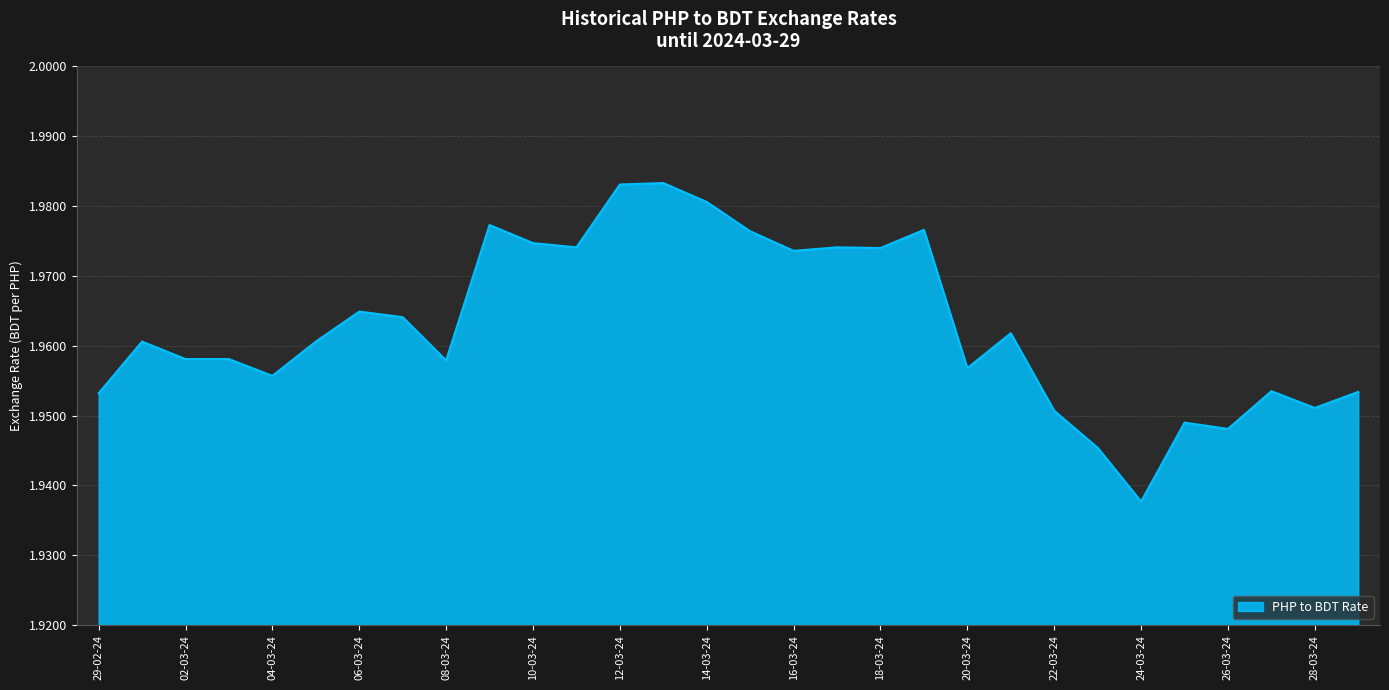

How many interior local peaks (higher than both neighbors) does the data have?

9